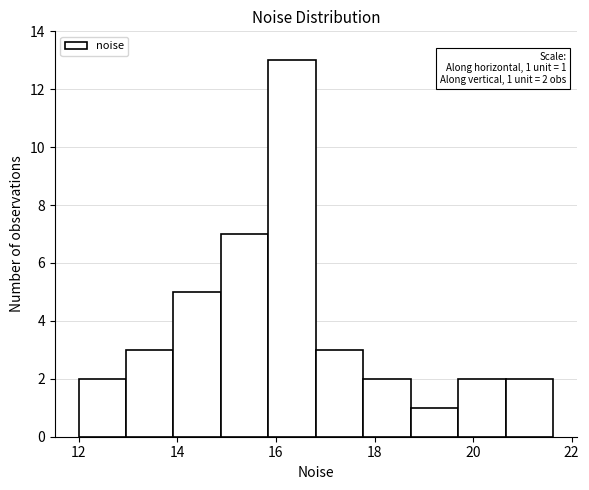

Which range on the x-axis has the tallest bar?

15.8 to 16.8